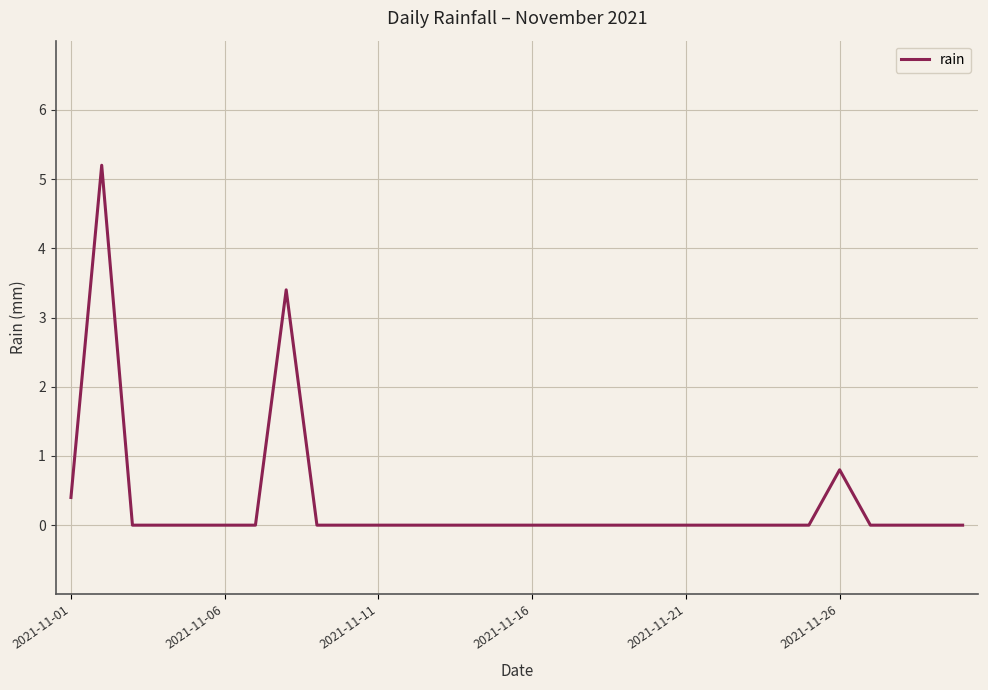

What is the average value?

0.3